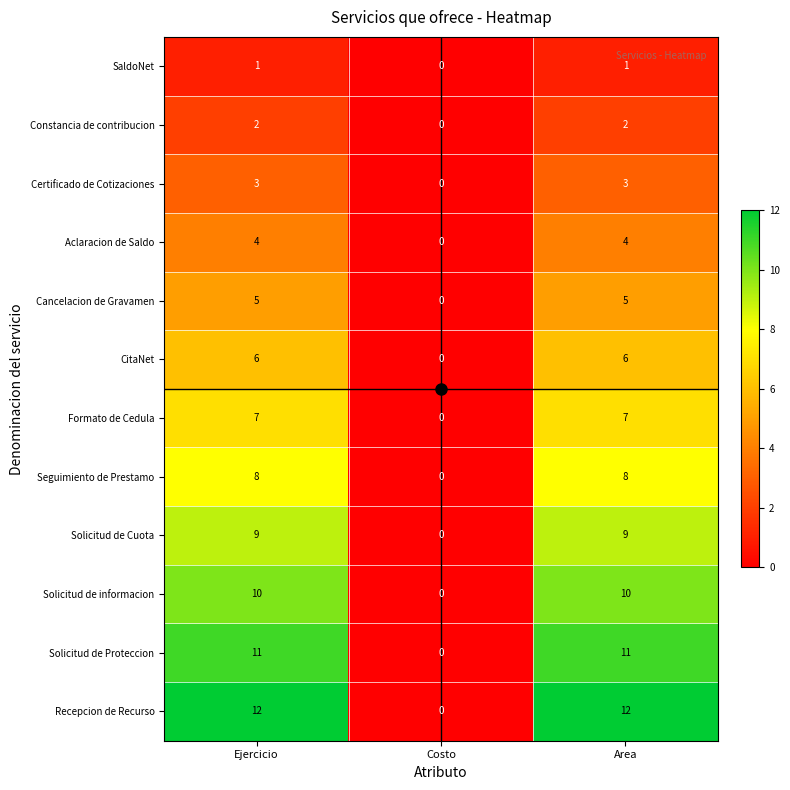

Between Costo and Area, which series saw the biggest shift?

Recepcion de Recurso